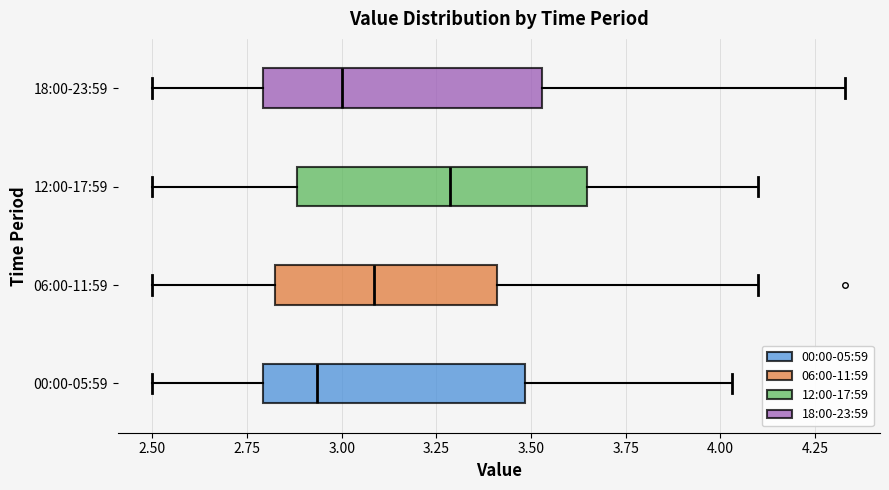

Reading bottom to top, transcribe this box plot: for each box, give where its median line is, the range the box spans, and where its two whiskers end, as read against the x-axis. The values are not printed on the chart, so give them approximately, as read against the axis.

00:00-05:59: median 2.95, box 2.80 to 3.50, whiskers 2.50 to 4.05
06:00-11:59: median 3.10, box 2.80 to 3.40, whiskers 2.50 to 4.10
12:00-17:59: median 3.30, box 2.90 to 3.65, whiskers 2.50 to 4.10
18:00-23:59: median 3.00, box 2.80 to 3.55, whiskers 2.50 to 4.35